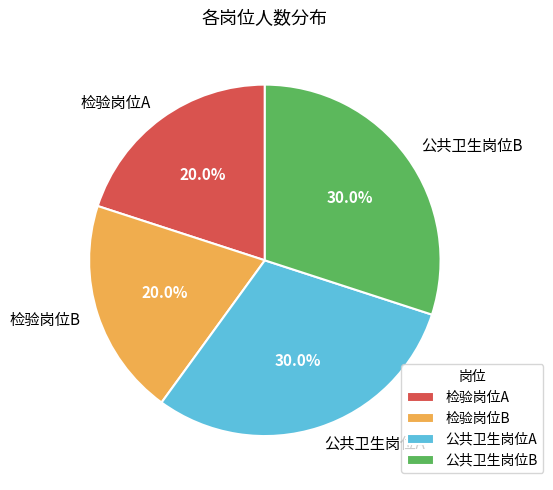

What percentage is the 公共卫生岗位A slice, to the nearest percent?

30%